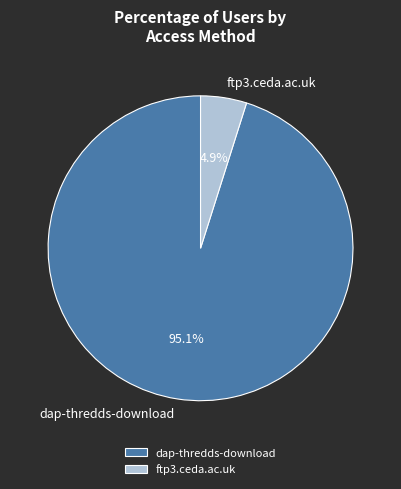

Which slice represents more than half of the pie?

dap-thredds-download